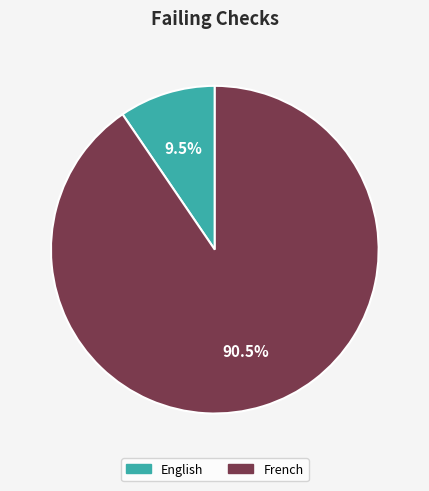

Which category has the biggest portion of the pie?

French